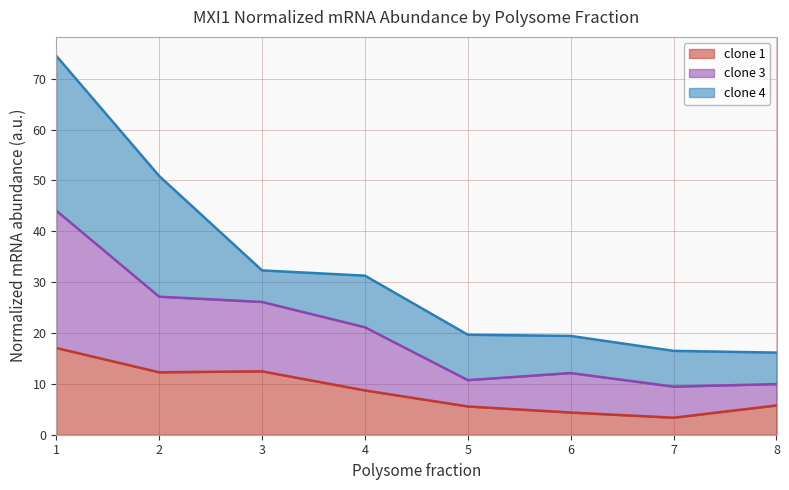

What value does the clone 3 series have at 4?

21.1